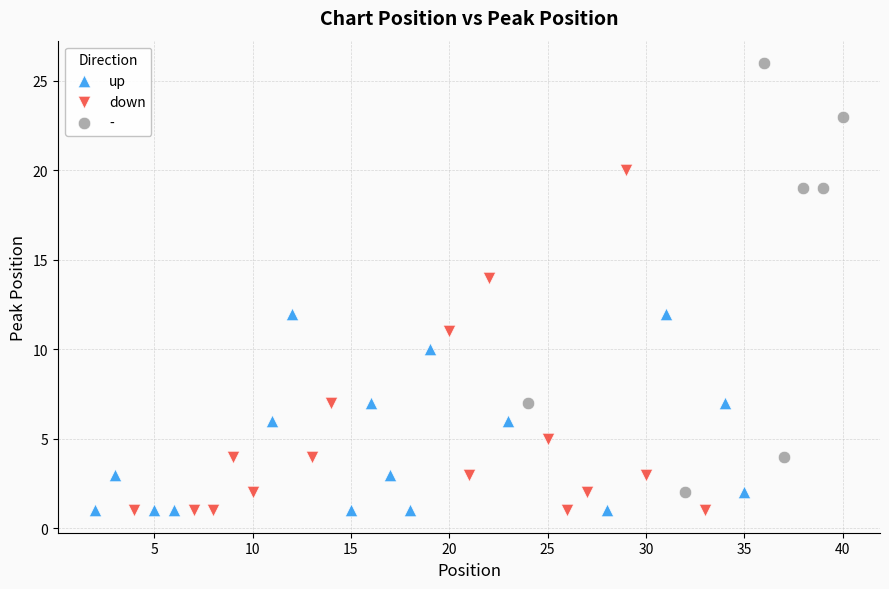

Which series contains the highest Y value?

-